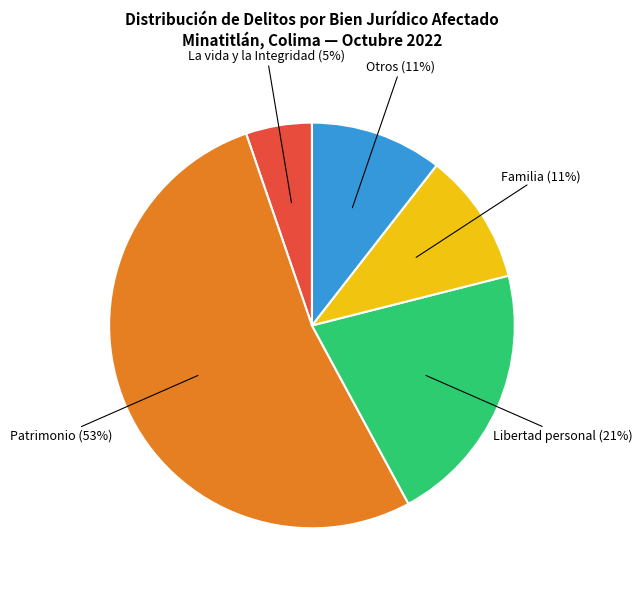

Is there any slice that represents more than half of the pie?

Yes